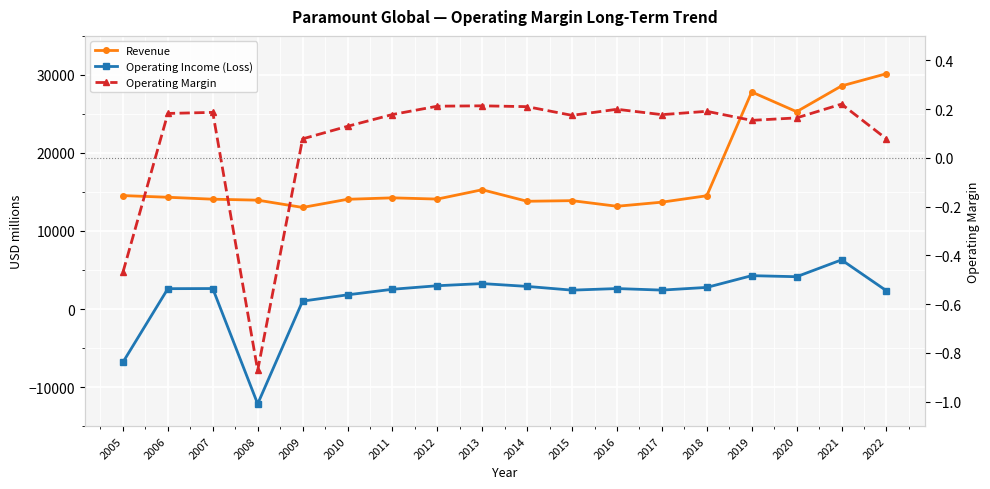

Which series changed the most between 2005 and 2011?

Operating Income (Loss)